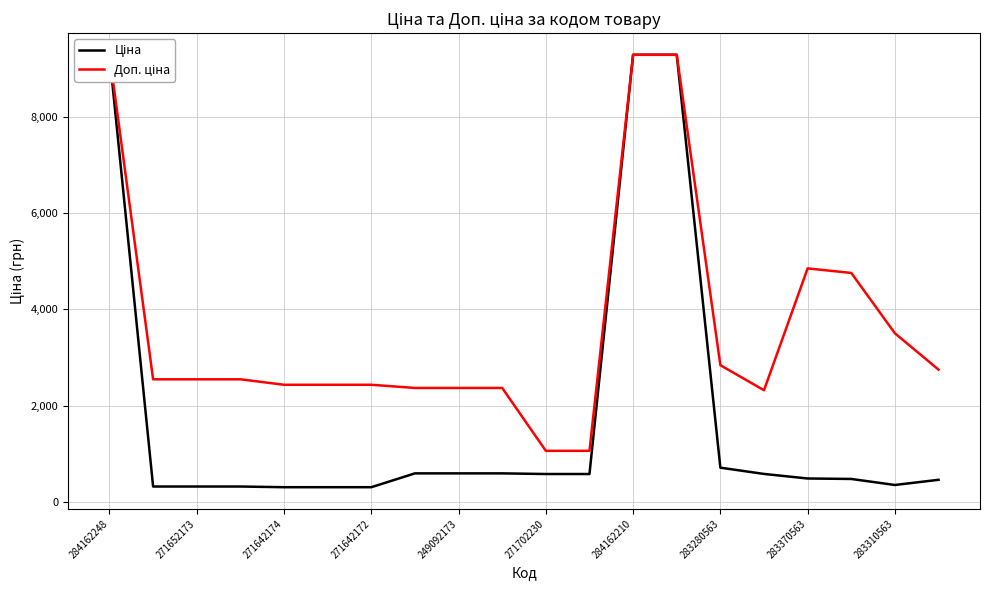

At which category is the sum across all series the highest?

284162248